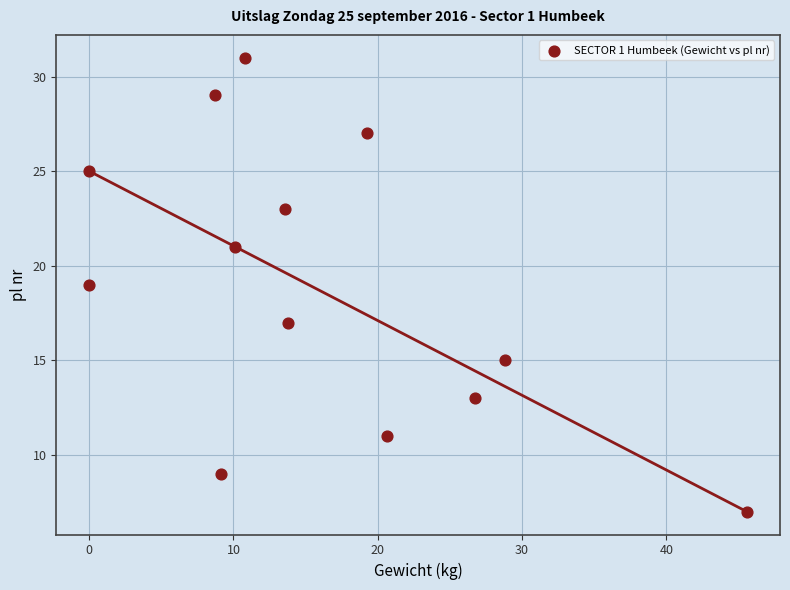

What is the range of Y values (max minus min)?

24